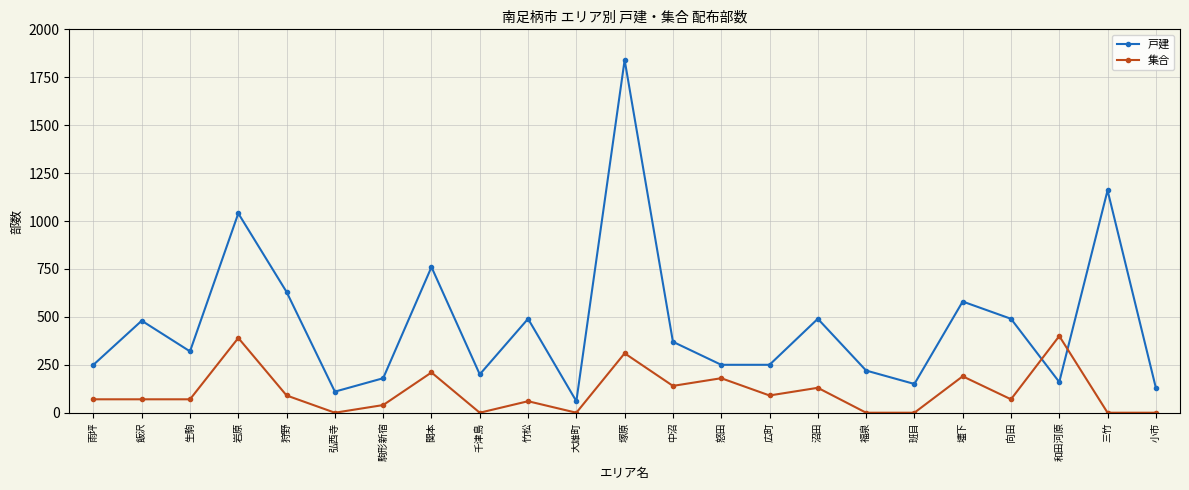

Reading left to right, list all the values displayed in this chart.

戸建: 250	480	320	1040	630	110	180	760	200	490	60	1840	370	250	250	490	220	150	580	490	160	1160	130
集合: 70	70	70	390	90	0	40	210	0	60	0	310	140	180	90	130	0	0	190	70	400	0	0